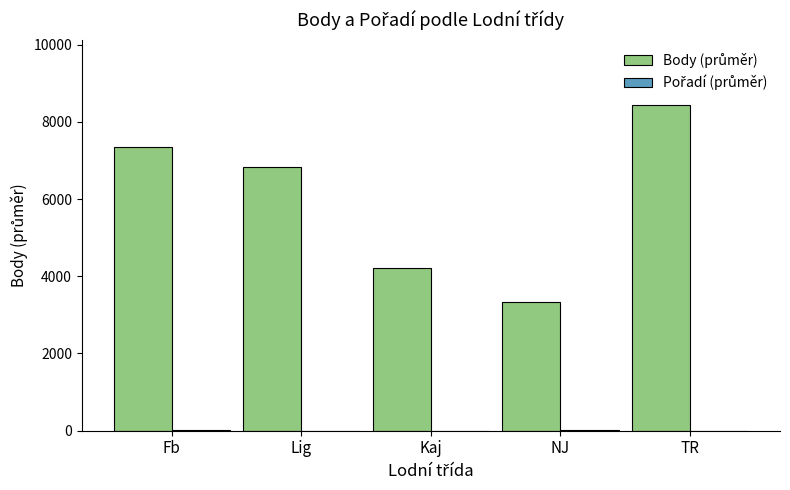

At which category is the sum across all series the highest?

TR